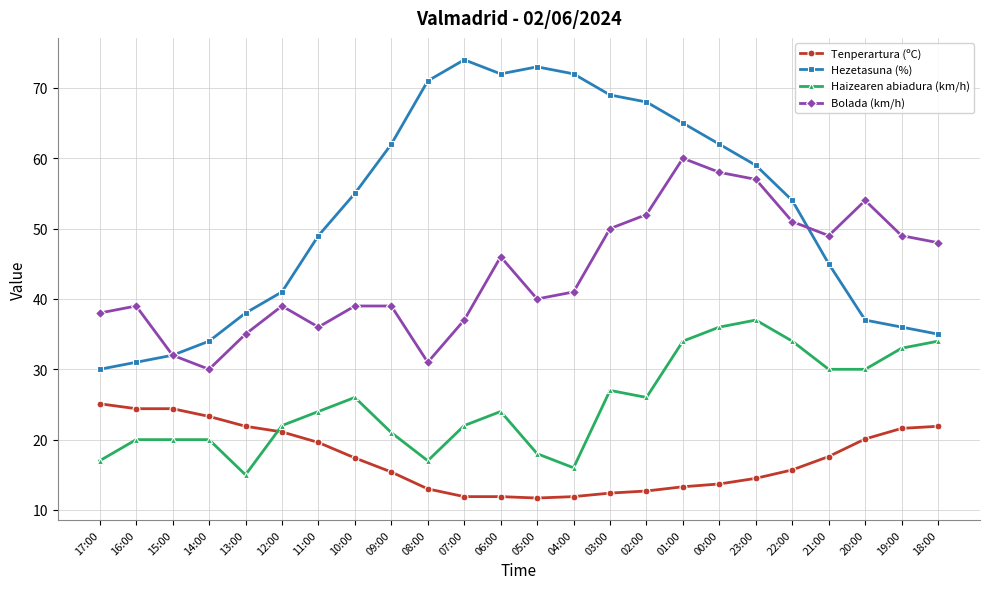

Which series has the largest total across all categories?

Hezetasuna (%)